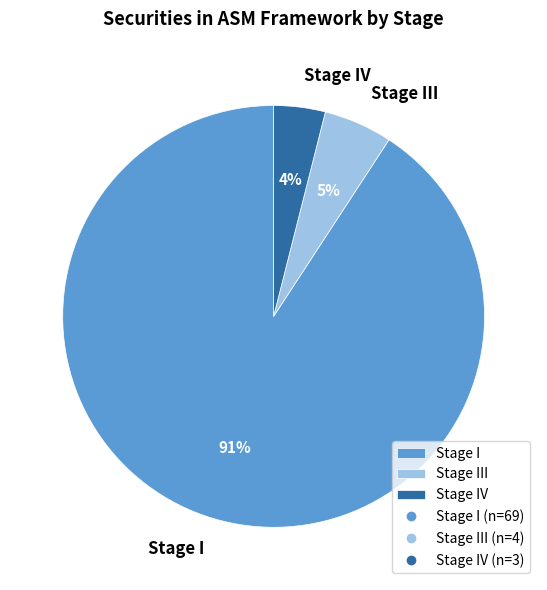

Does any single category account for the majority?

Yes